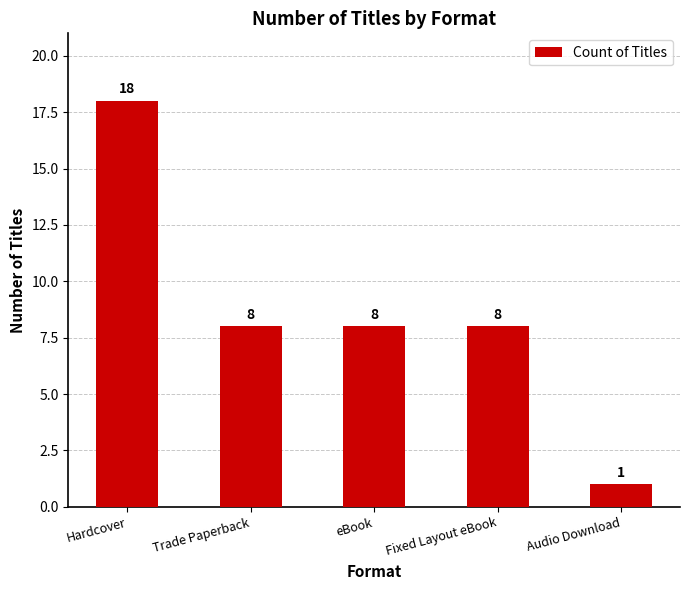

Is it true that the value at Hardcover is 4?

False